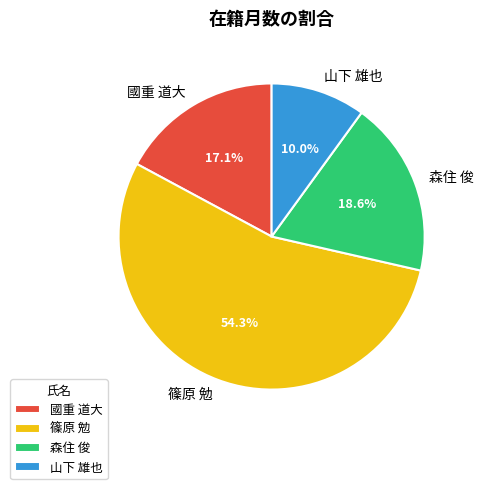

True or false: 森住 俊 accounts for 32% of the total.

False